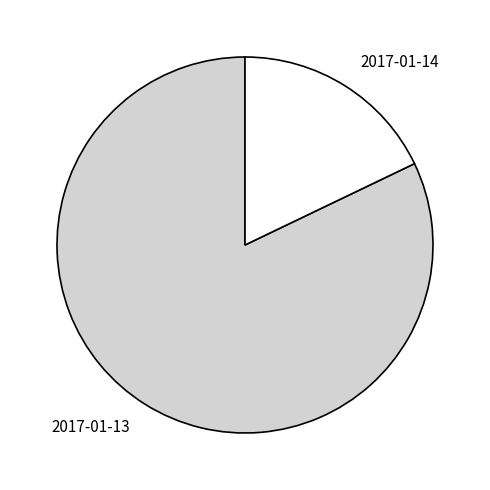

Does 2017-01-13 represent more than half of the total?

Yes